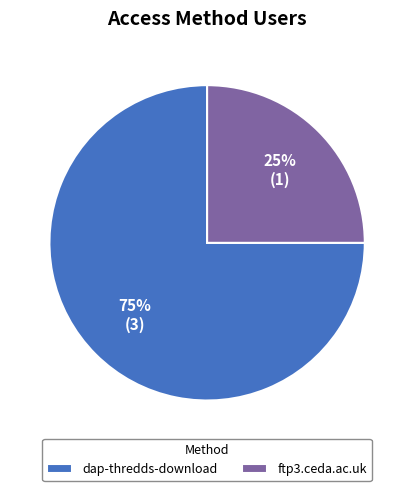

How many segments does this pie chart have?

2